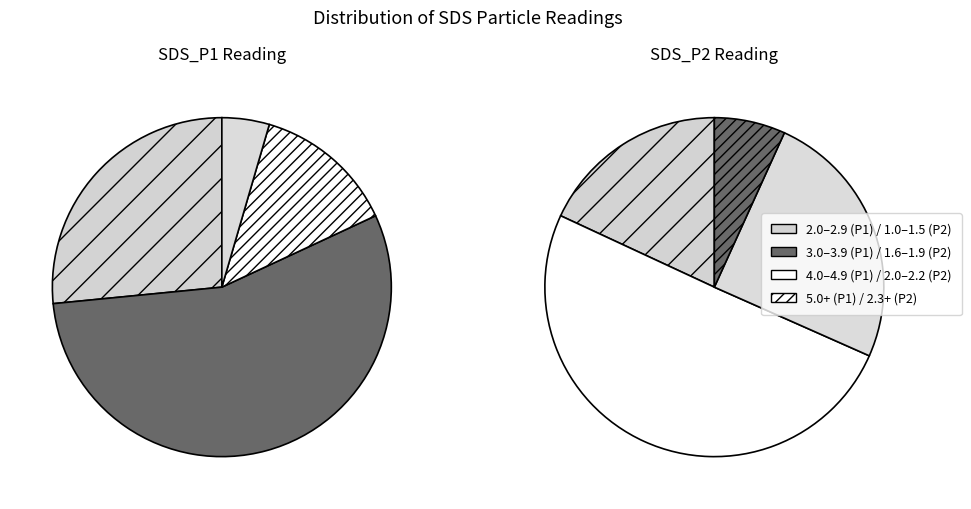

Does any single category account for the majority?

Yes